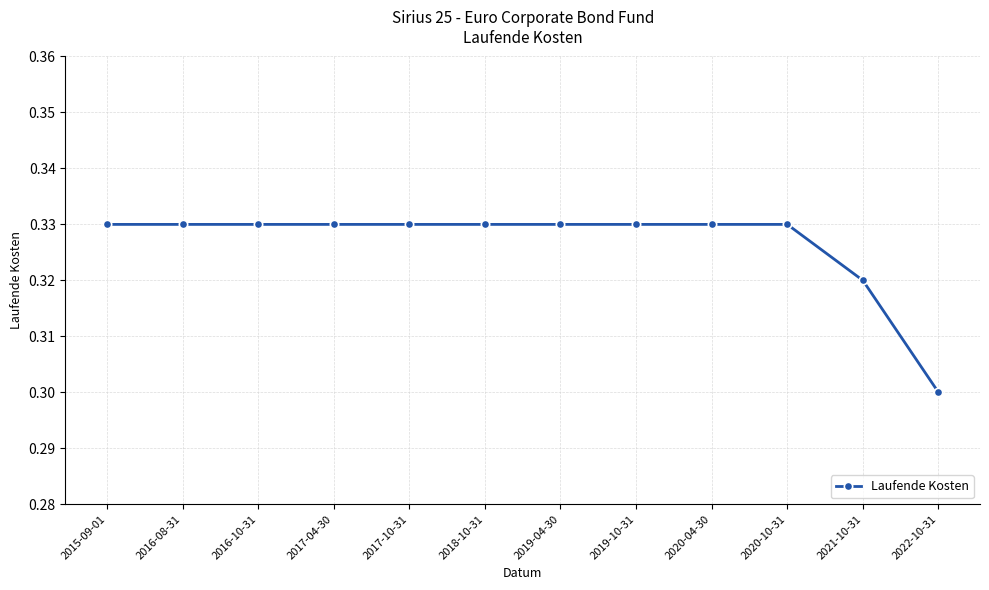

The chart shows a value of 0.3 at 2016-10-31. True or false?

True